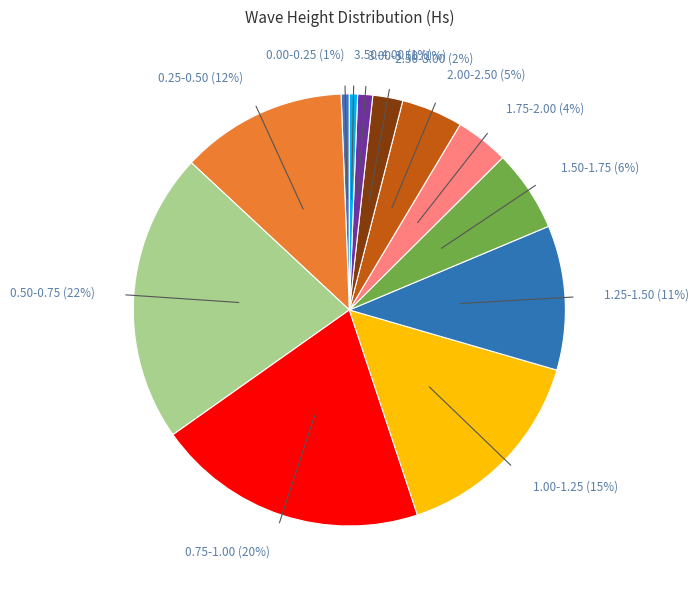

Count the number of slices in the pie.

12